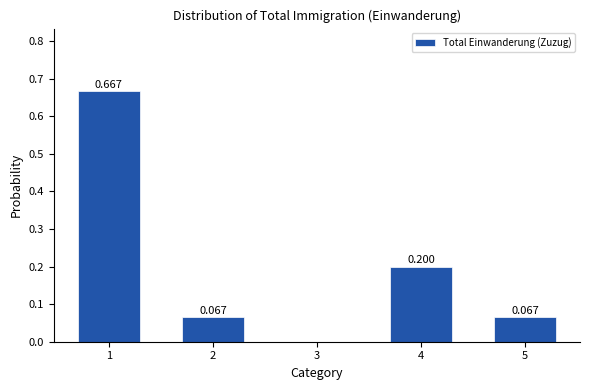

Are the bars horizontal?

No